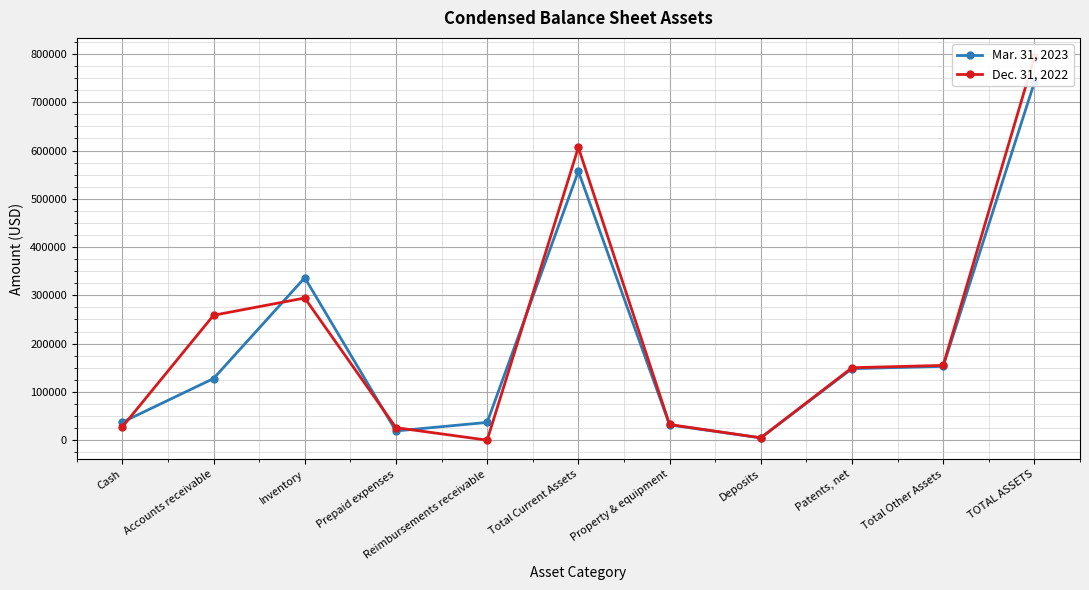

What is the spread (max minus min) of values at Inventory?

42020